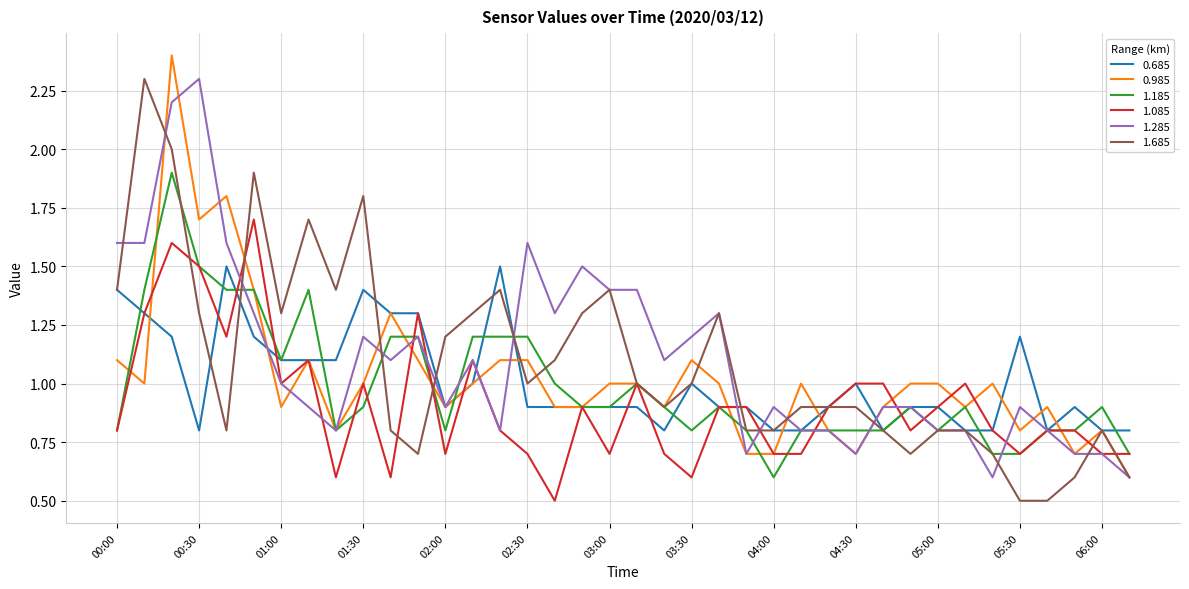

What is the maximum value for 0.985?

2.4